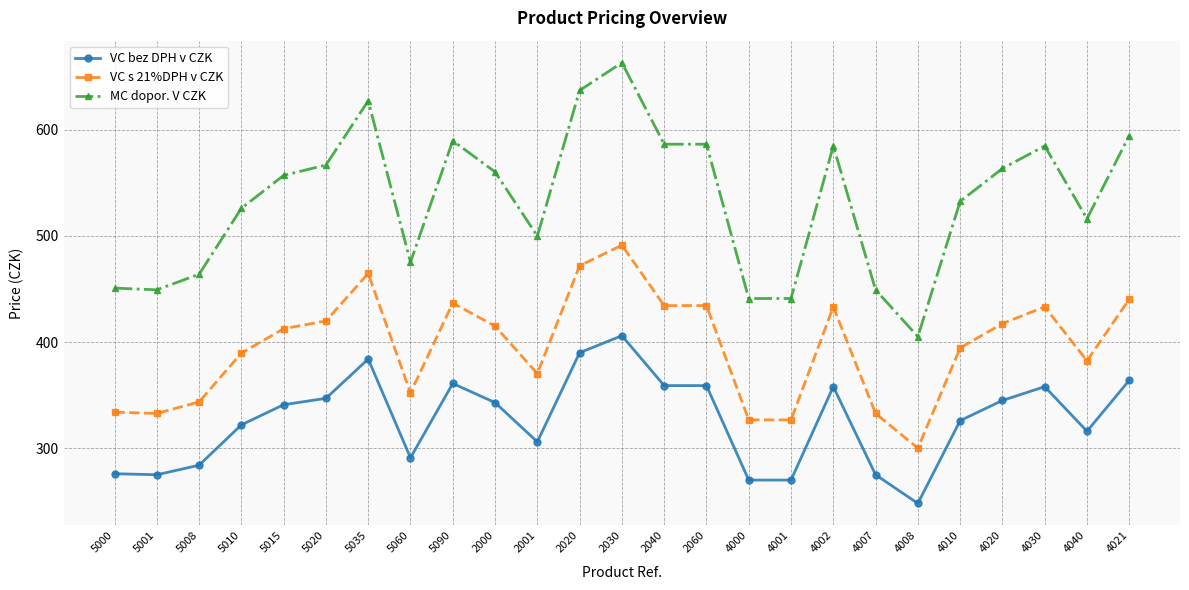

True or false: MC dopor. V CZK has a value of 655.2 at 5000.

False